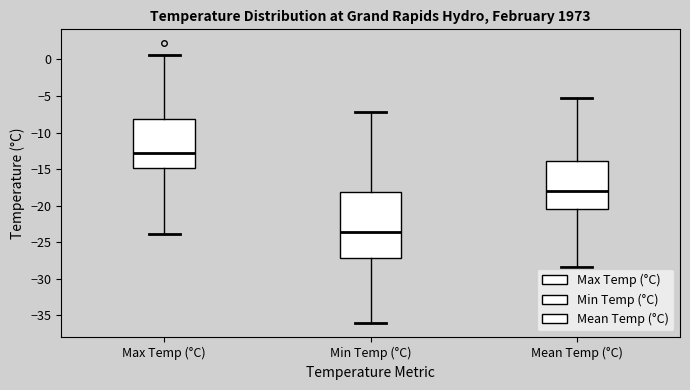

Reading left to right, read every box against the y-axis: the position of its median line, the range the box covers, and the ends of its whiskers. The values are not printed on the chart, so give them approximately, as read against the axis.

Max Temp (°C): median -13.0, box -15.0 to -8.0, whiskers -24.0 to 0.5
Min Temp (°C): median -23.5, box -27.0 to -18.0, whiskers -36.0 to -7.0
Mean Temp (°C): median -18.0, box -20.5 to -14.0, whiskers -28.5 to -5.5